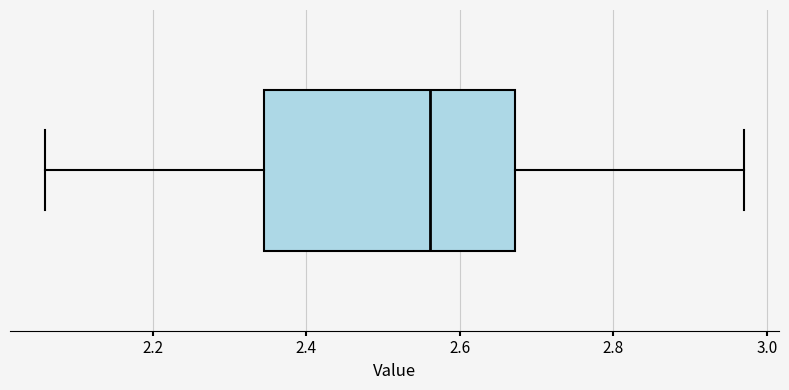

Transcribe this box plot: give where the median line is, the range the box spans, and where the two whiskers end, as read against the x-axis. The values are not printed on the chart, so give them approximately, as read against the axis.

median 2.56, box 2.34 to 2.68, whiskers 2.06 to 2.98